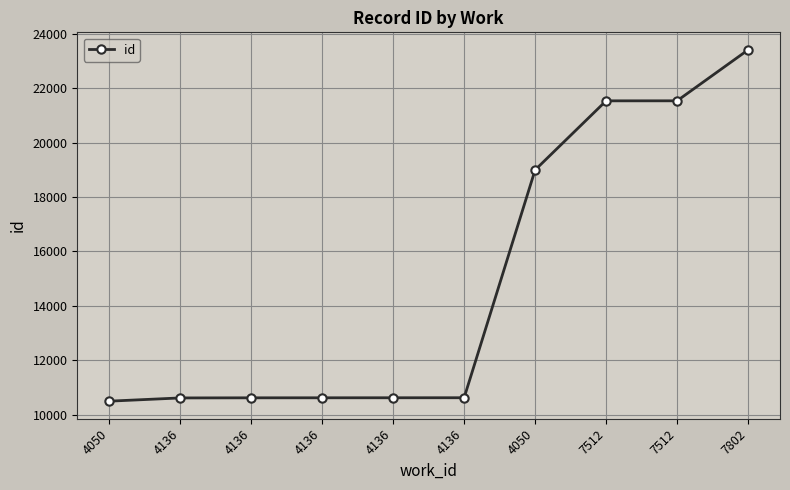

What is the difference between the maximum and minimum values?

12915